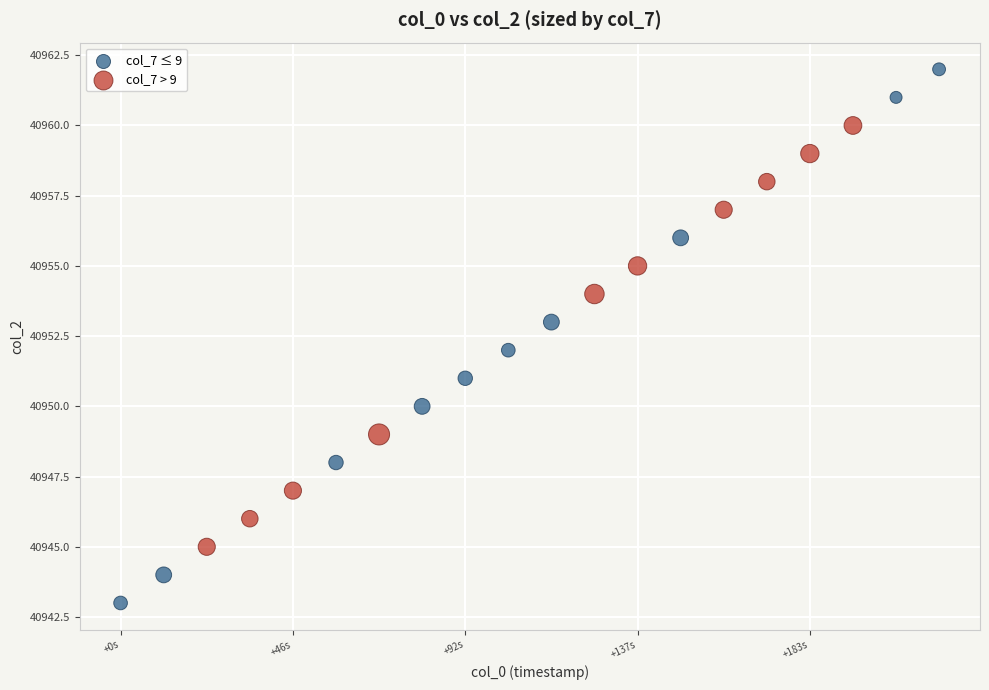

Which series contains the highest Y value?

col_7 ≤ 9